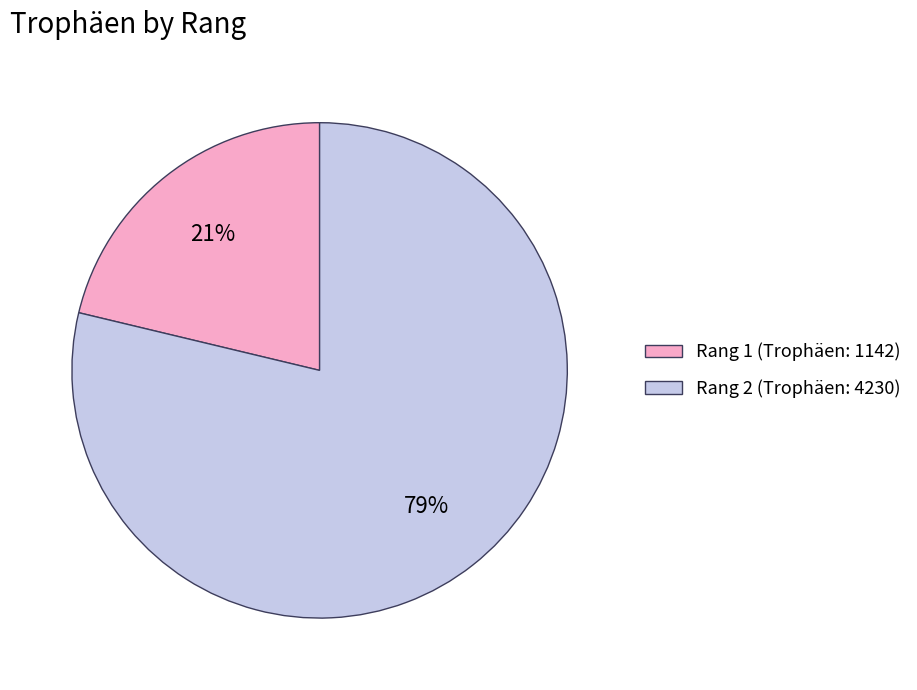

Is the sum of Rang 2 (Trophäen: 4230) and Rang 1 (Trophäen: 1142) greater than half?

Yes